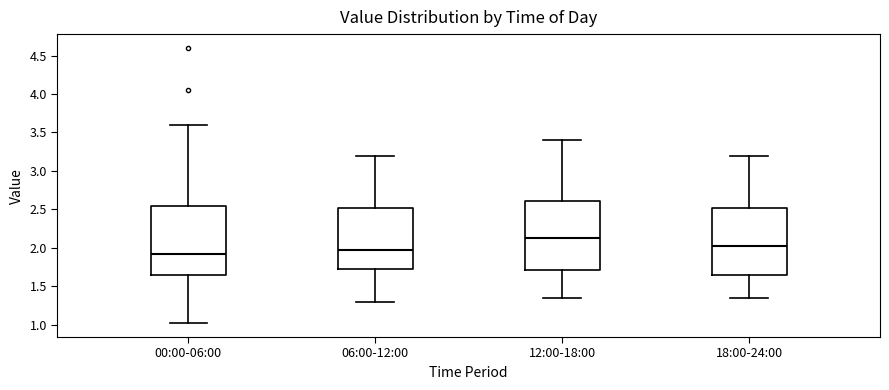

Which box's median line is the lowest?

00:00-06:00